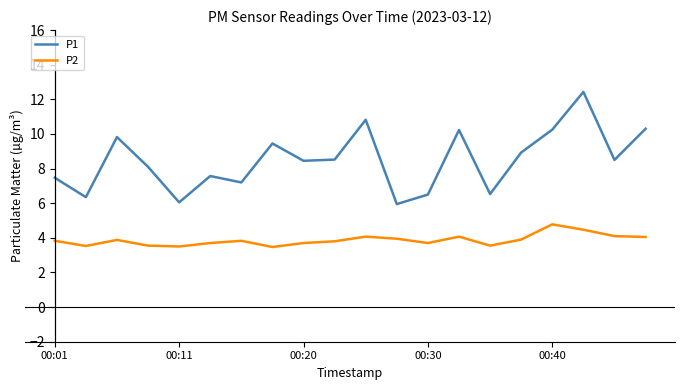

Which series has the widest spread of values?

P1